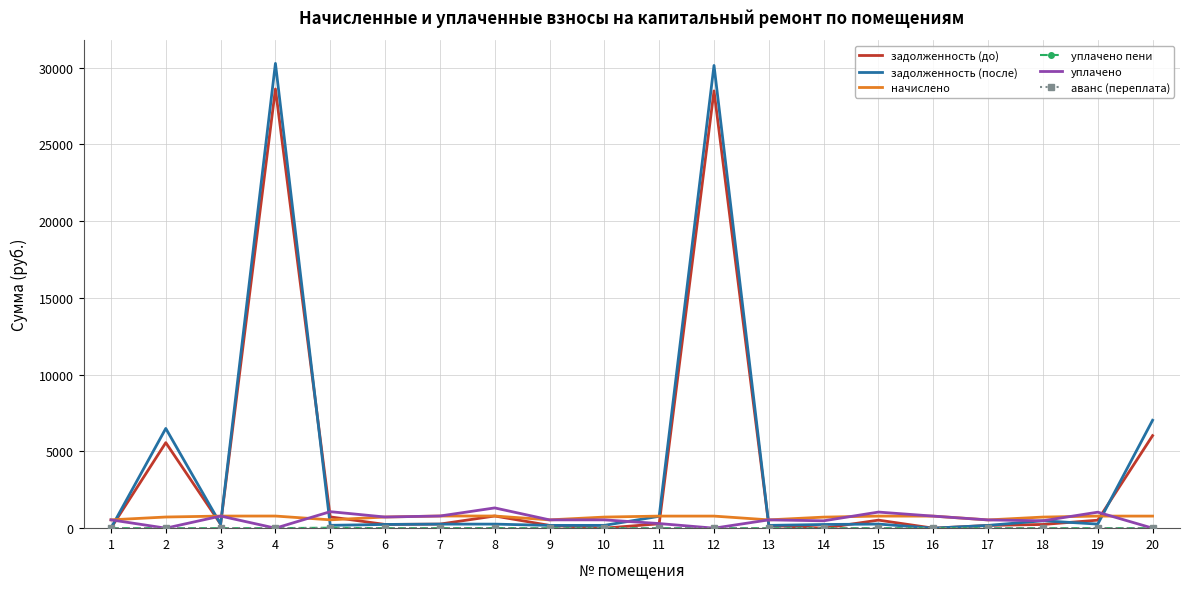

What is the average value of the задолженность (после) series?

3895.3